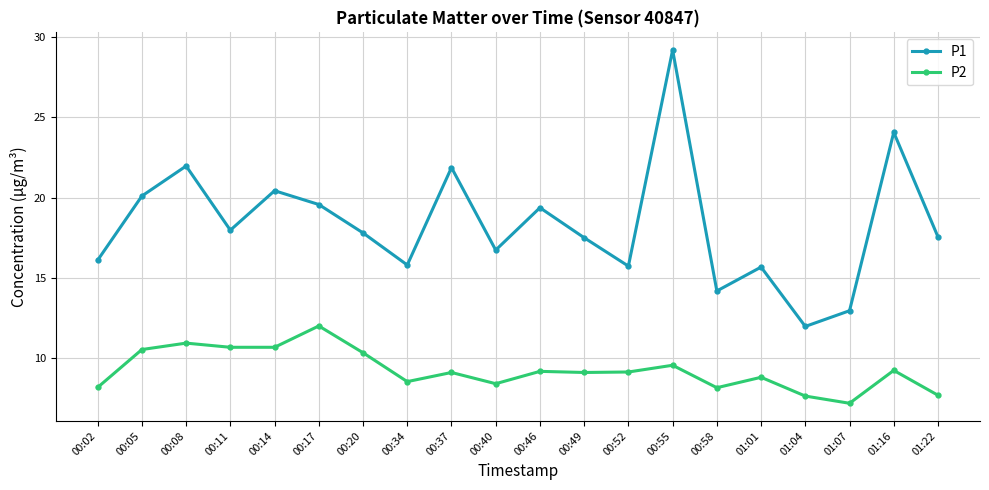

The value of P2 at 01:01 is 8.8. True or false?

True